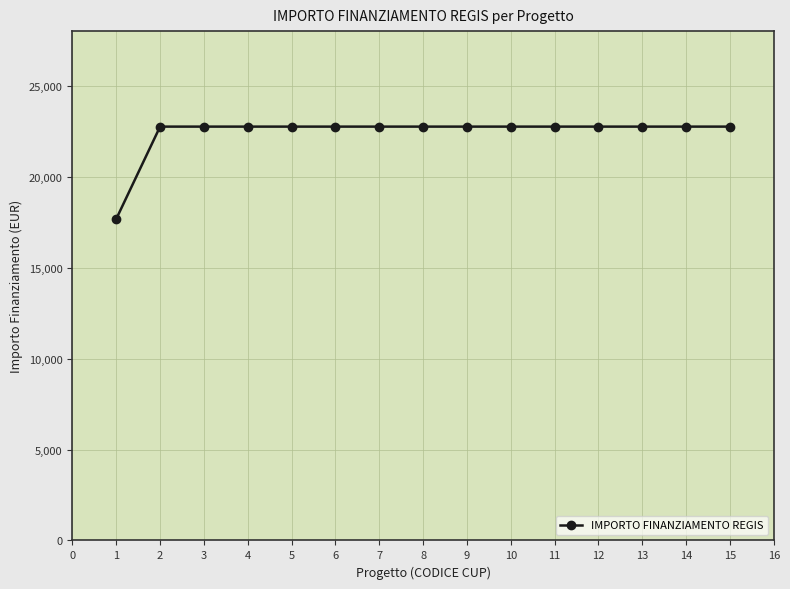

What is the difference between the second highest and minimum values?

5075.2